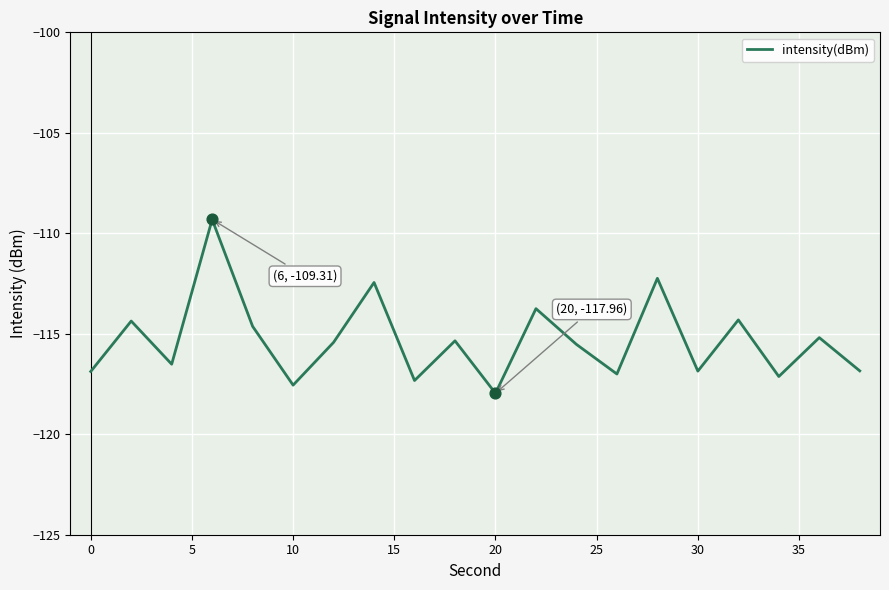

What is the minimum value shown in the chart?

-118.0